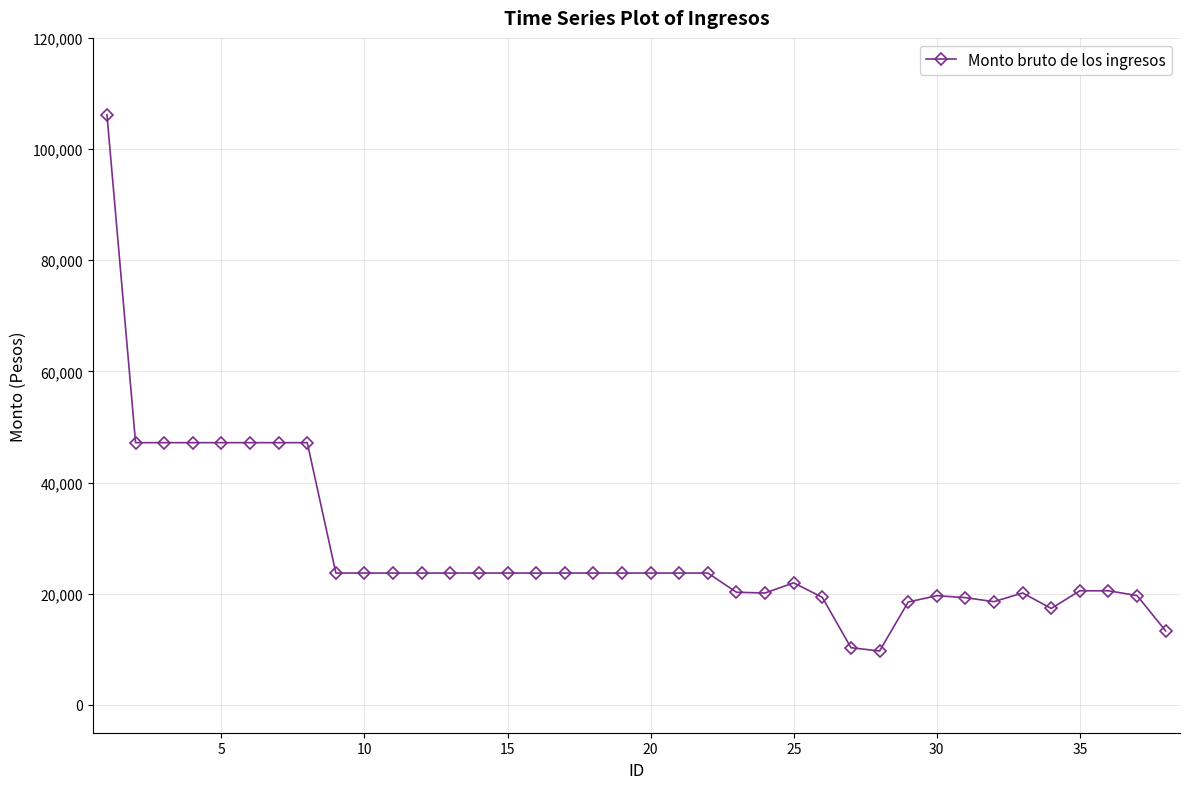

What is the minimum value shown in the chart?

9698.3